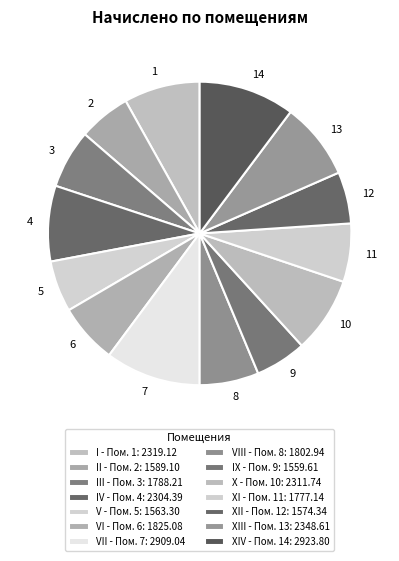

What is the ratio of the value at 9 to the value at 5?

1.0